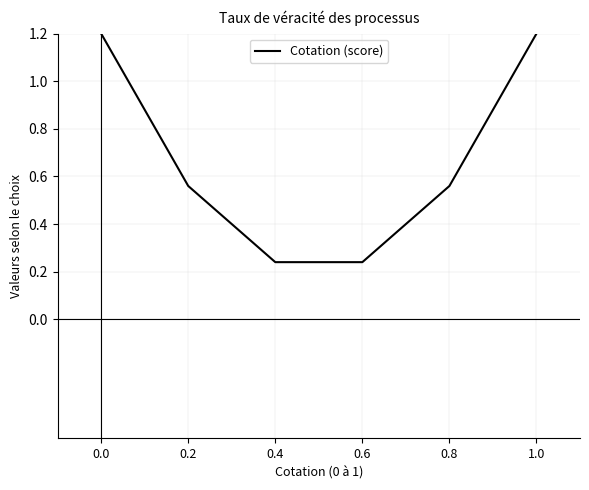

The value at 0.6 is 0.4. True or false?

False